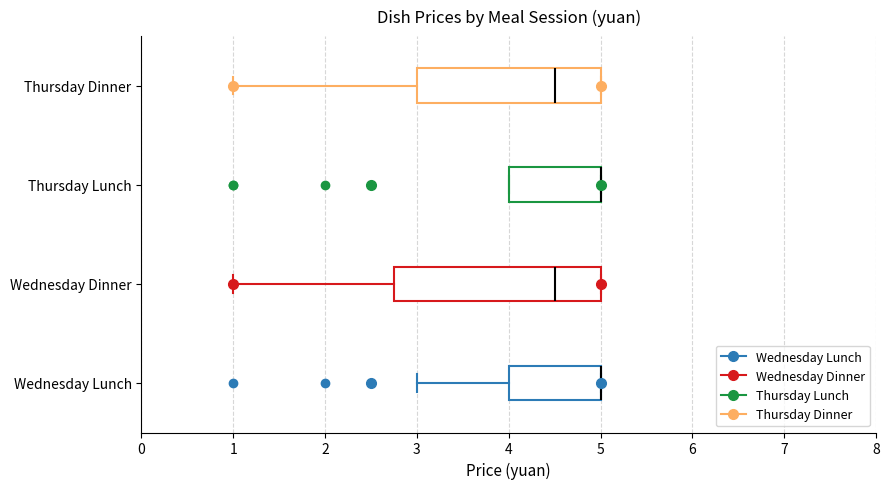

Which box is the widest, from its left edge to its right edge?

Wednesday Dinner